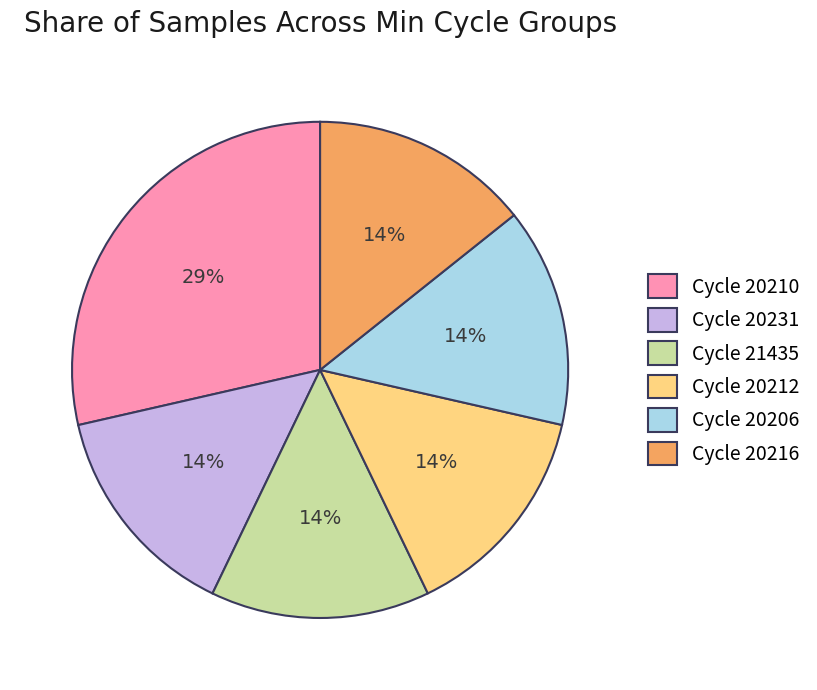

What is the largest slice in the pie chart?

Cycle 20210